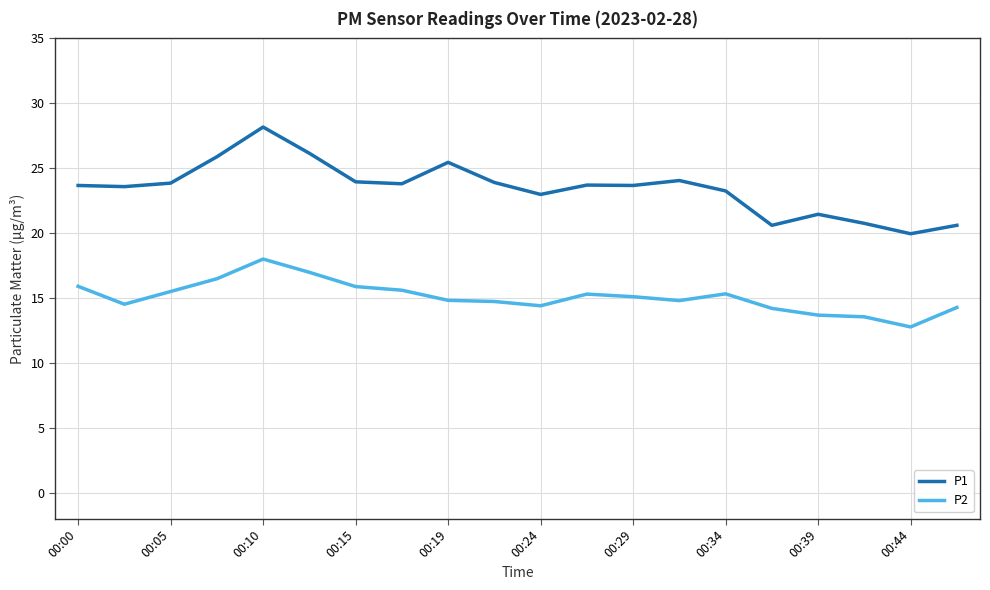

True or false: P1 and P2 cross at least once.

False